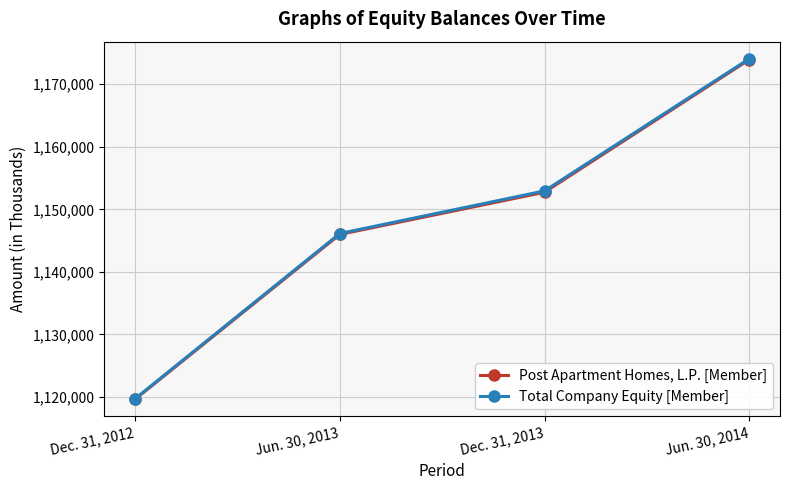

The value of Post Apartment Homes, L.P. [Member] at Jun. 30, 2013 is 767654. True or false?

False